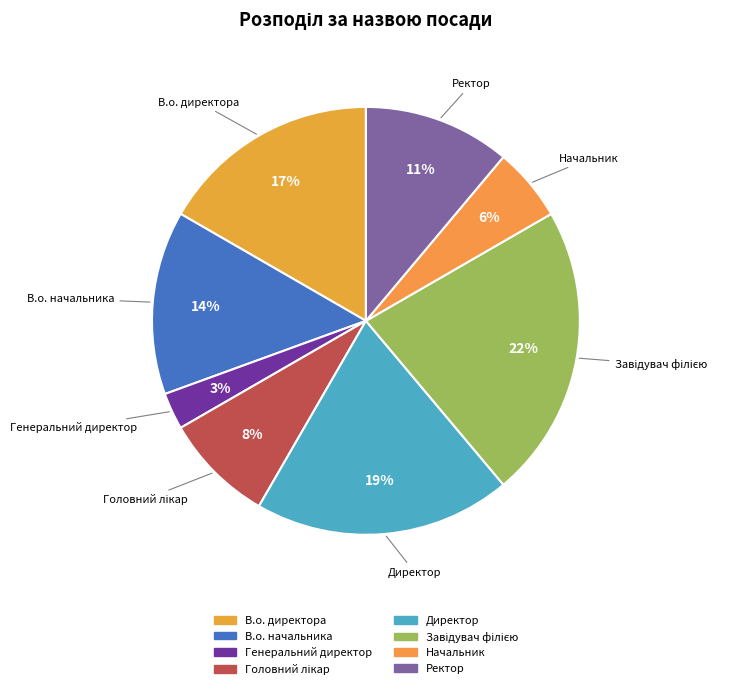

Is the sum of В.о. начальника and Начальник greater than half?

No